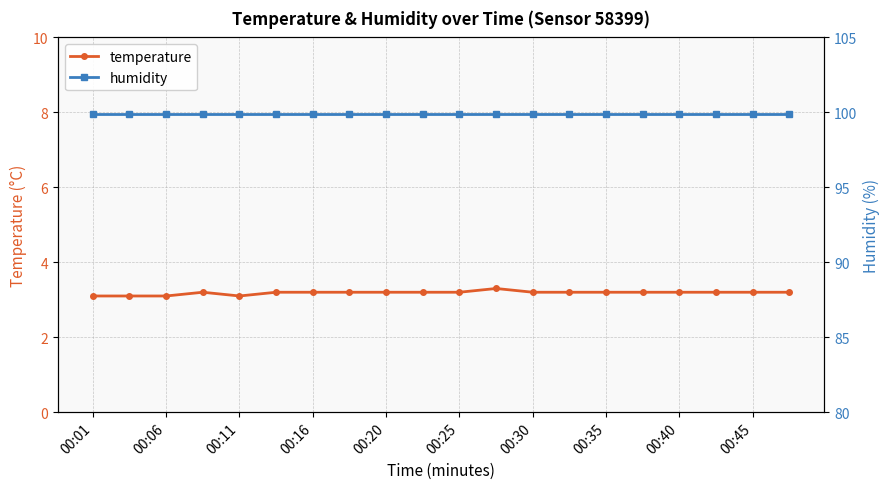

At 11, list the series in order from largest to smallest.

humidity, temperature